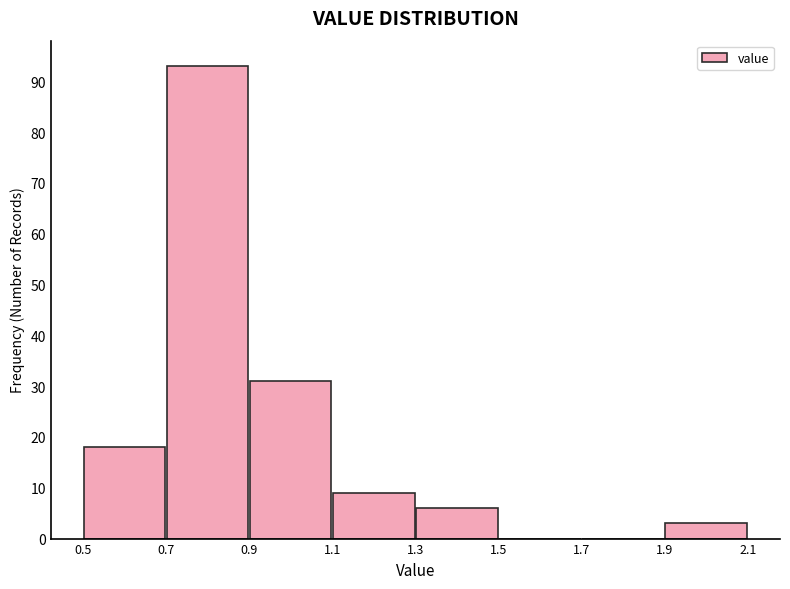

Which range on the x-axis has the tallest bar?

0.7 to 0.9